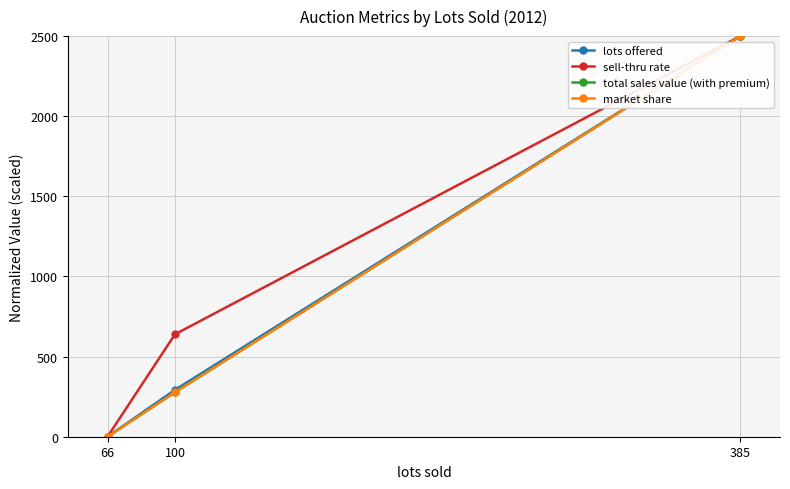

What is the difference between the lots offered values at 66 and 385?

2500.0